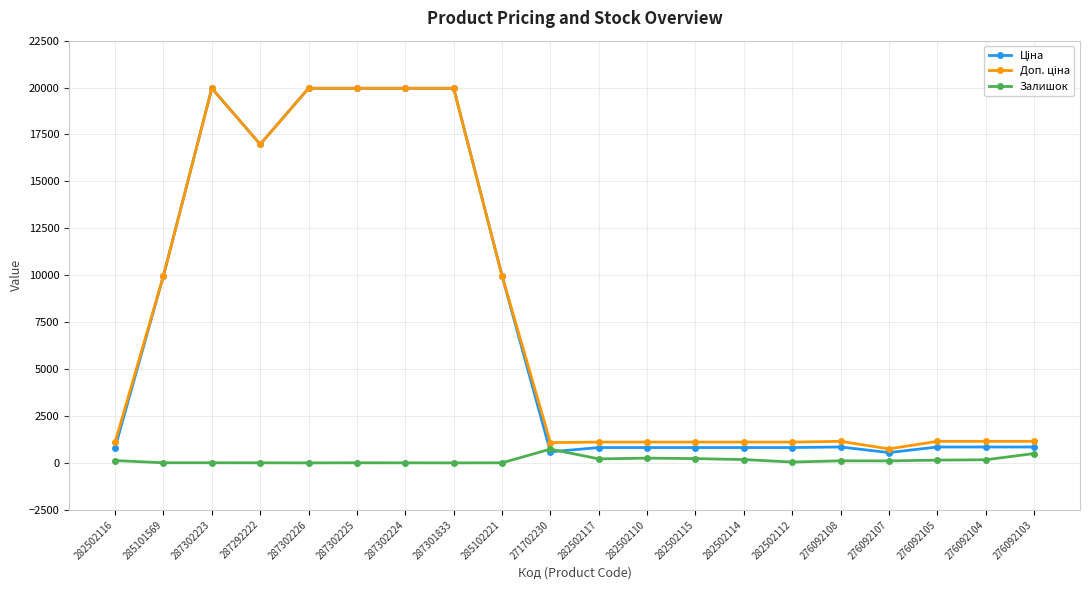

What is the total value across all series at 276092103?

2498.2